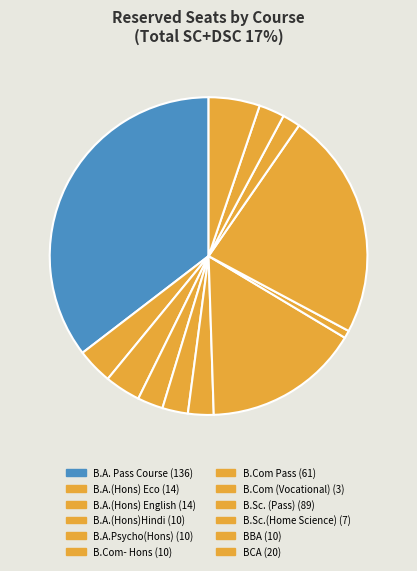

How many segments does this pie chart have?

12